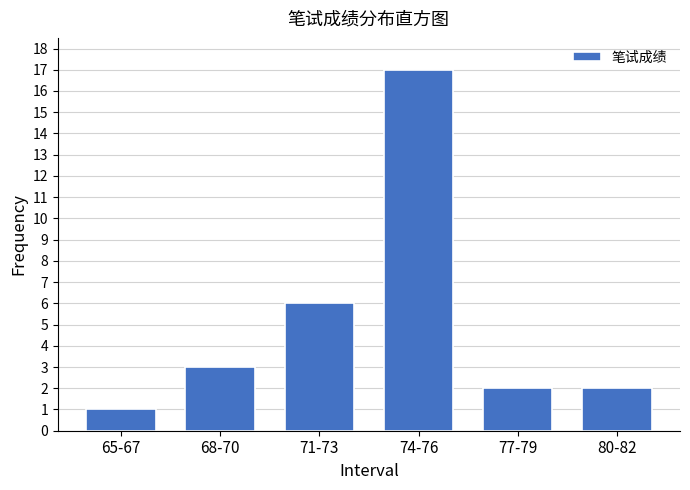

Reading right to left, list all the values displayed in this chart.

2	2	17	6	3	1